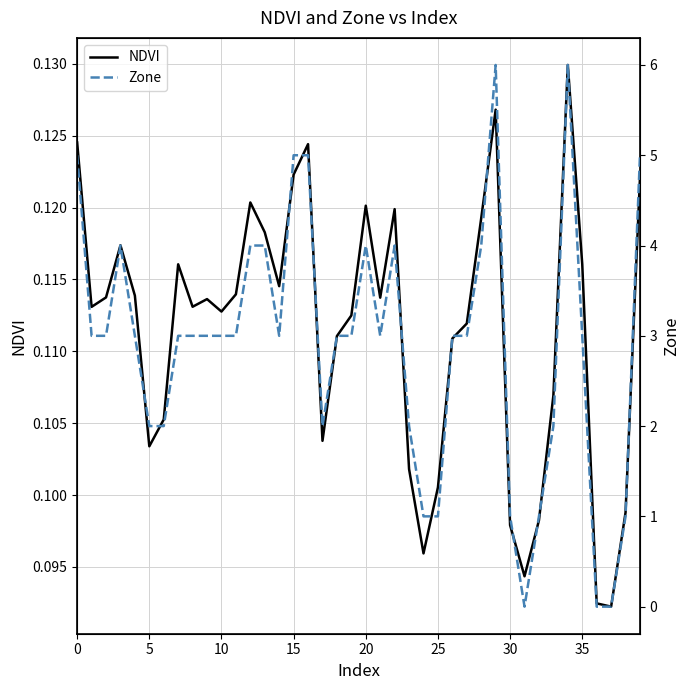

In Zone, how many points are lower than both neighbors (excluding endpoints)?

4